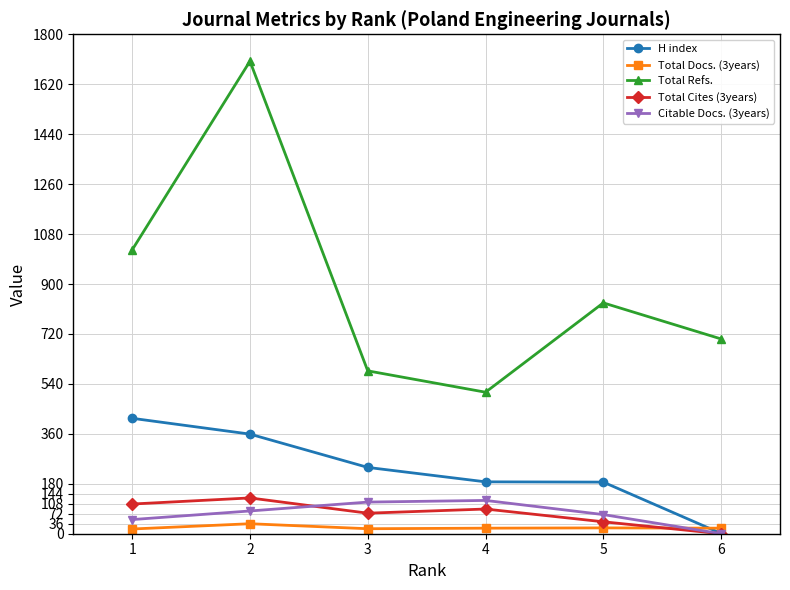

Rank the categories by Total Refs. value from lowest to highest.

4, 3, 6, 5, 1, 2